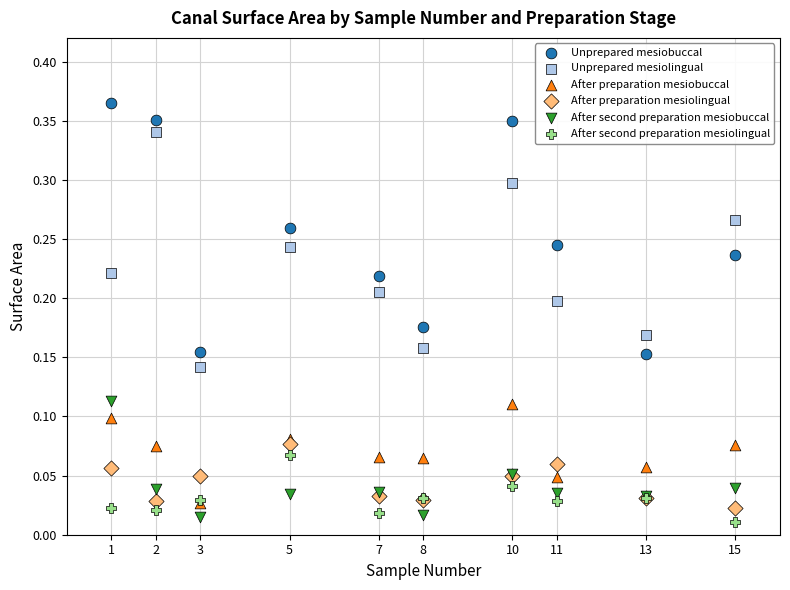

Which series contains the lowest Y value?

After second preparation mesiolingual